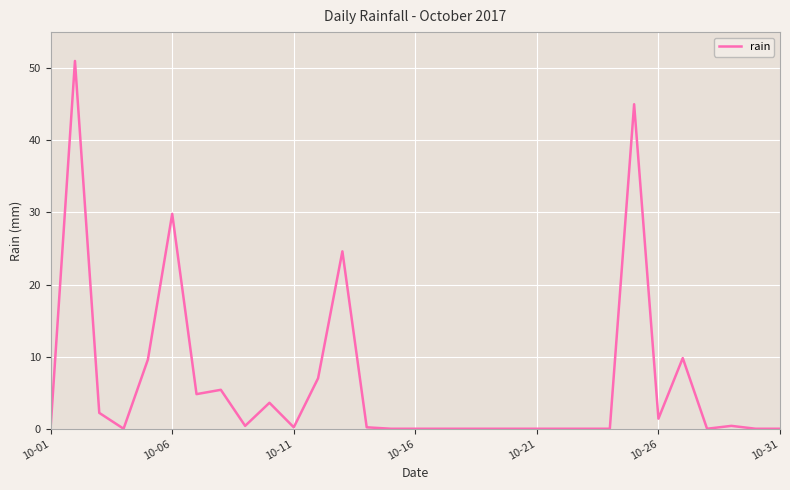

What is the difference between the maximum and second lowest values?

51.0